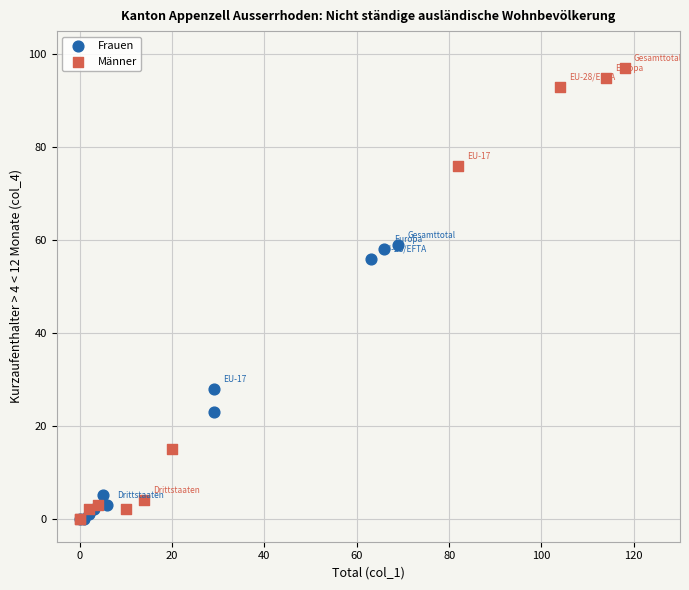

Which series reaches the maximum Y coordinate?

Männer